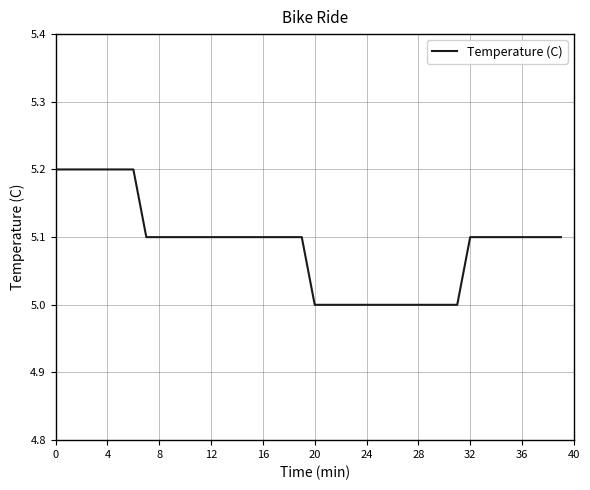

What is the minimum value shown in the chart?

5.0